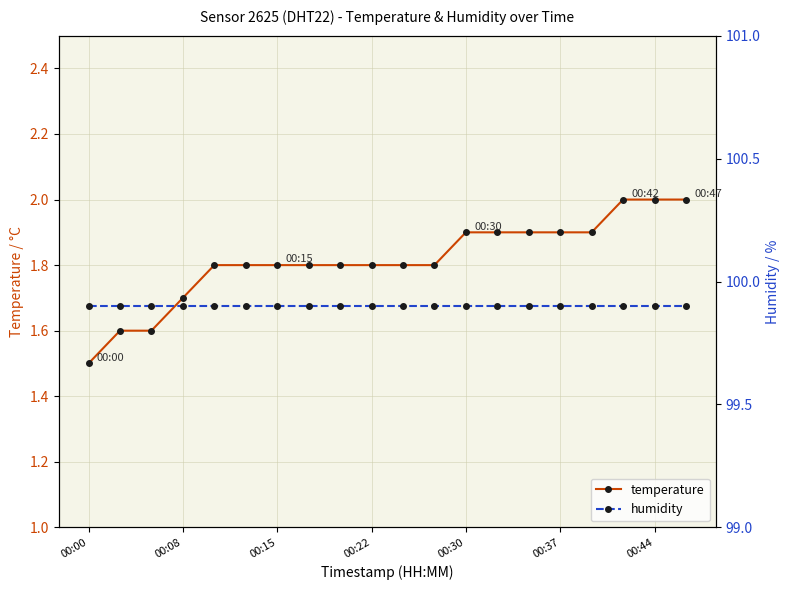

Which category has the lowest value in the temperature series?

00:00